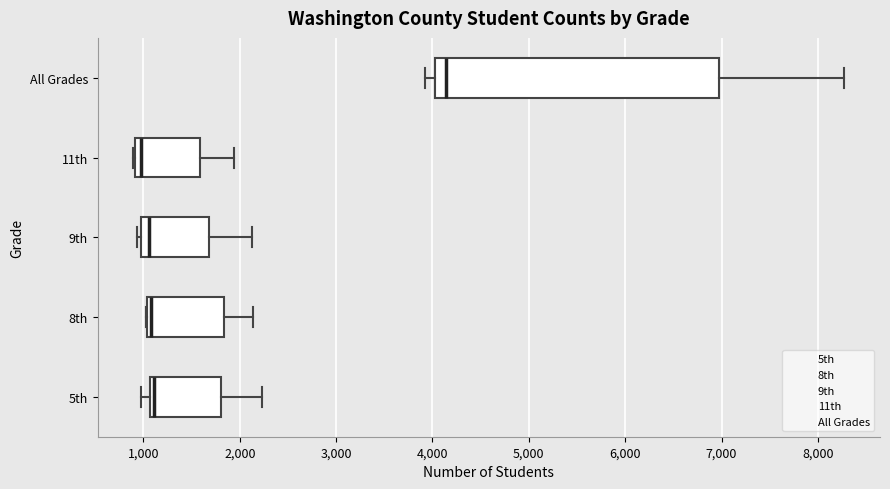

Reading bottom to top, read every box against the x-axis: the position of its median line, the range the box covers, and the ends of its whiskers. The values are not printed on the chart, so give them approximately, as read against the axis.

5th: median 1100 (just right of the box's left edge), box 1100 to 1800, whiskers 1000 to 2200
8th: median 1100, box 1000 to 1800, whiskers 1000 to 2100
9th: median 1100, box 1000 to 1700, whiskers 900 to 2100
11th: median 1000, box 900 to 1600, whiskers 900 to 1900
All Grades: median 4100, box 4000 to 7000, whiskers 3900 to 8300